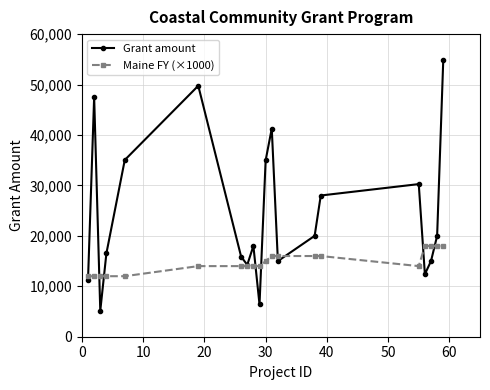

Which series has the widest spread of values?

Grant amount